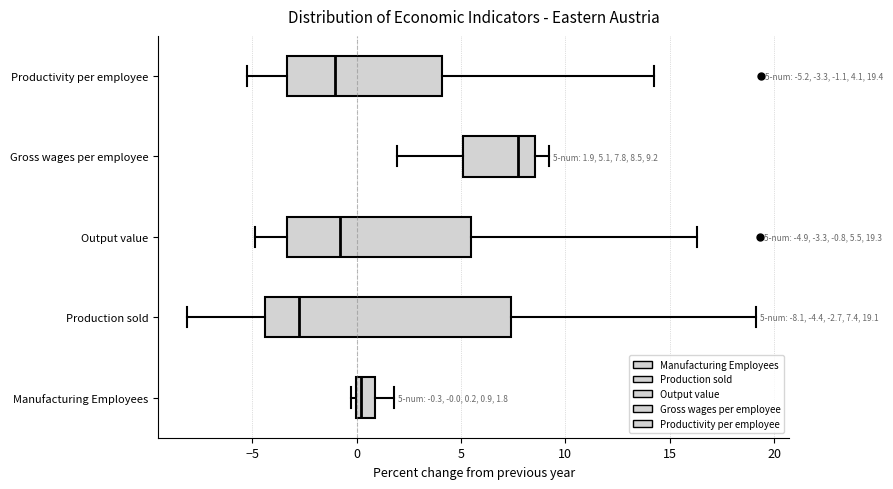

Which box is the widest, from its left edge to its right edge?

Production sold